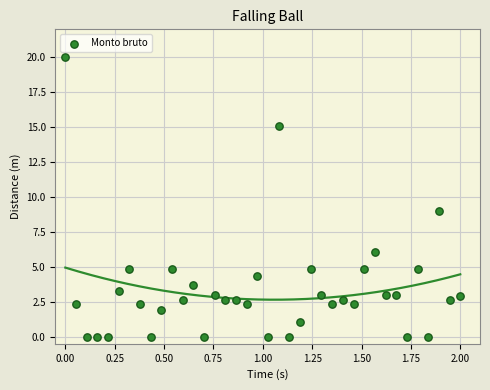

What is the range of X values (max minus min)?

2.0